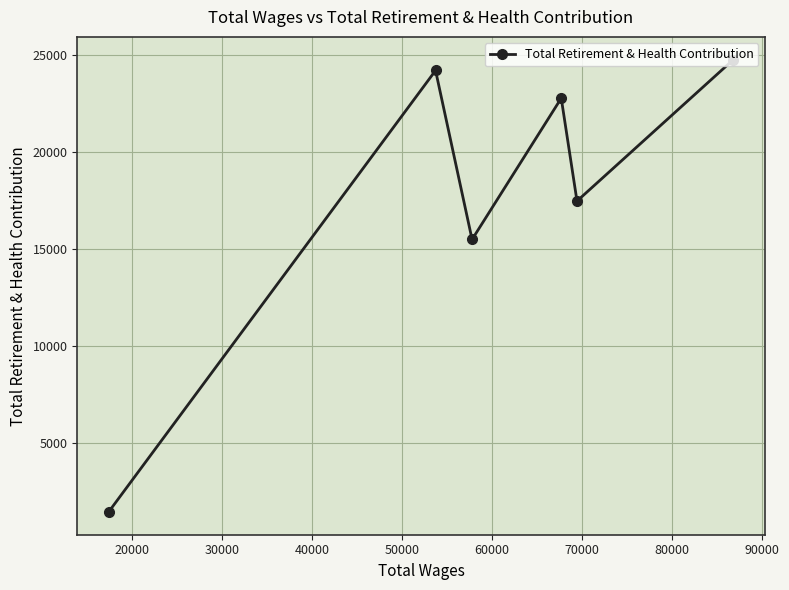

What is the greatest value displayed?

24762